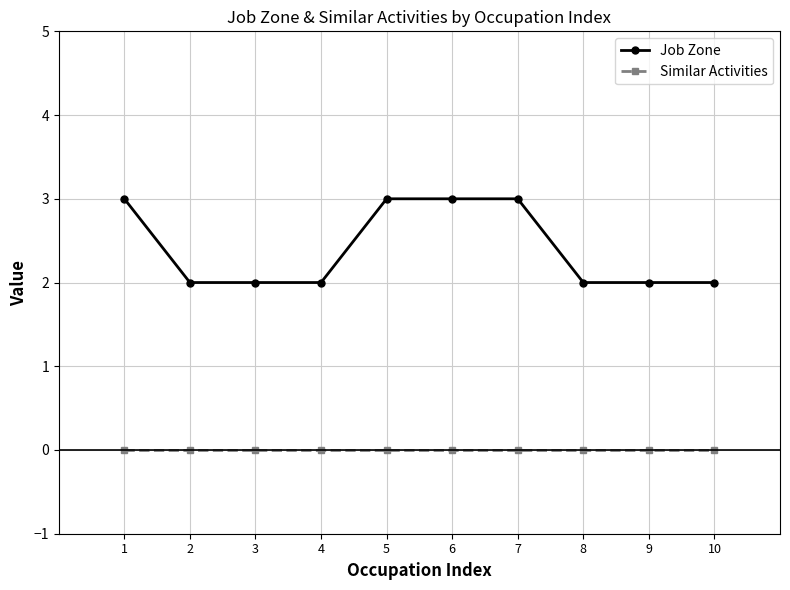

How many categories are shown in the chart?

10